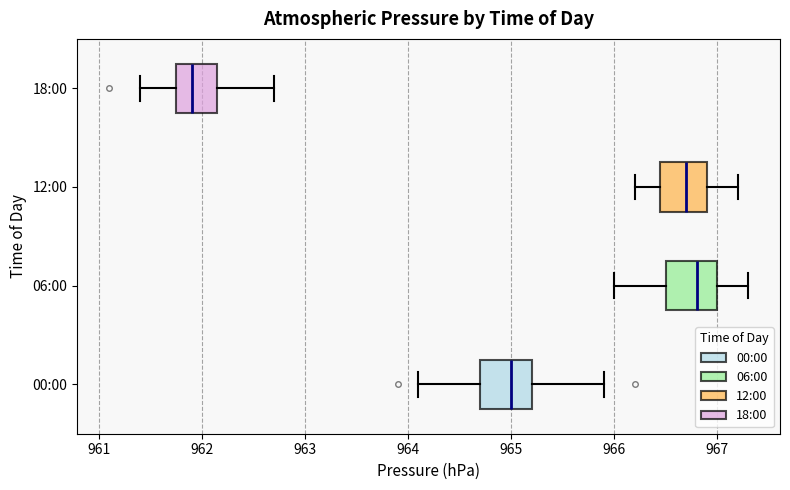

Reading bottom to top, read every box against the x-axis: the position of its median line, the range the box covers, and the ends of its whiskers. The values are not printed on the chart, so give them approximately, as read against the axis.

00:00: median 965.0, box 964.7 to 965.2, whiskers 964.1 to 965.9
06:00: median 966.8, box 966.5 to 967.0, whiskers 966.0 to 967.3
12:00: median 966.7, box 966.5 to 966.9, whiskers 966.2 to 967.2
18:00: median 961.9, box 961.8 to 962.2, whiskers 961.4 to 962.7